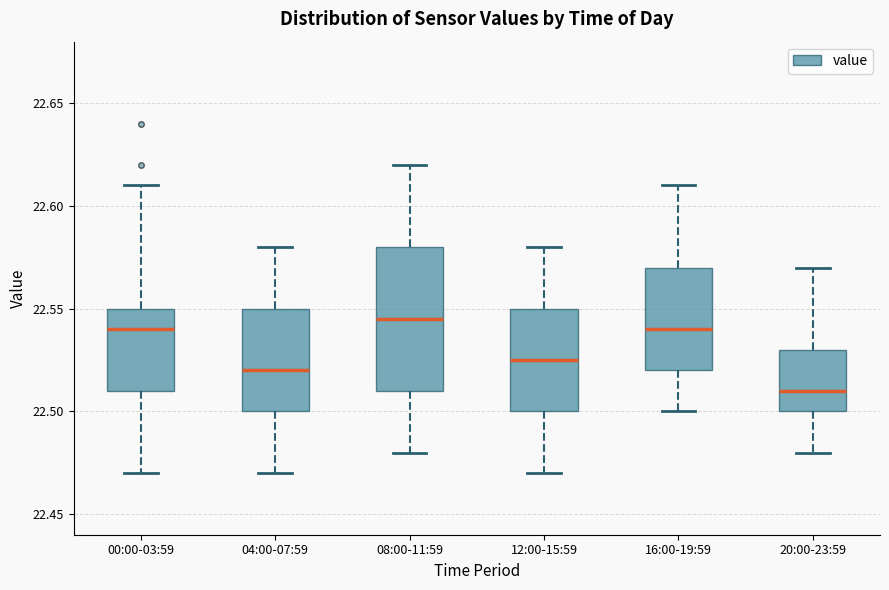

Where does the median line of the box for 12:00-15:59 sit on the y-axis? The values are not printed on the chart, so give them approximately, as read against the axis.

22.525